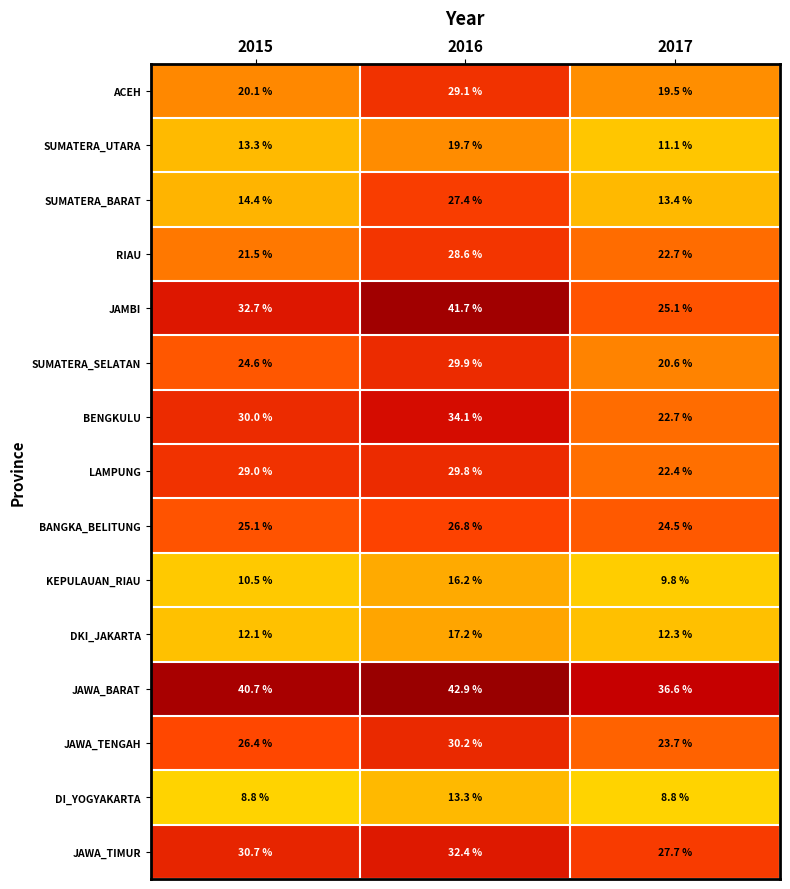

What is the difference between the maximum and minimum values in the DI_YOGYAKARTA series?

4.5